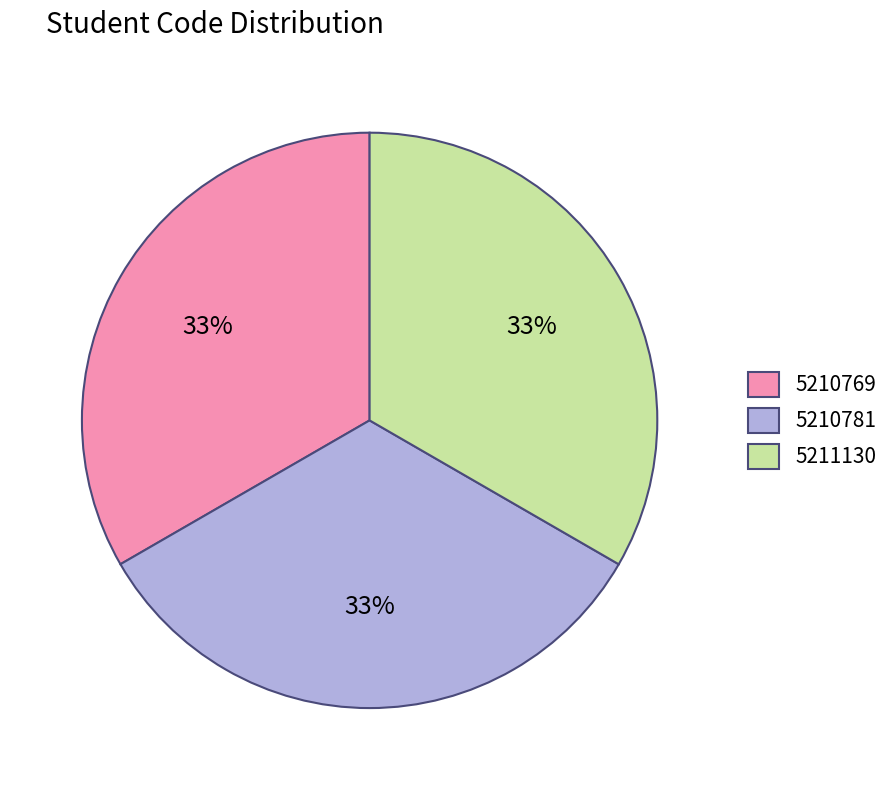

Is there a majority slice in this chart?

No